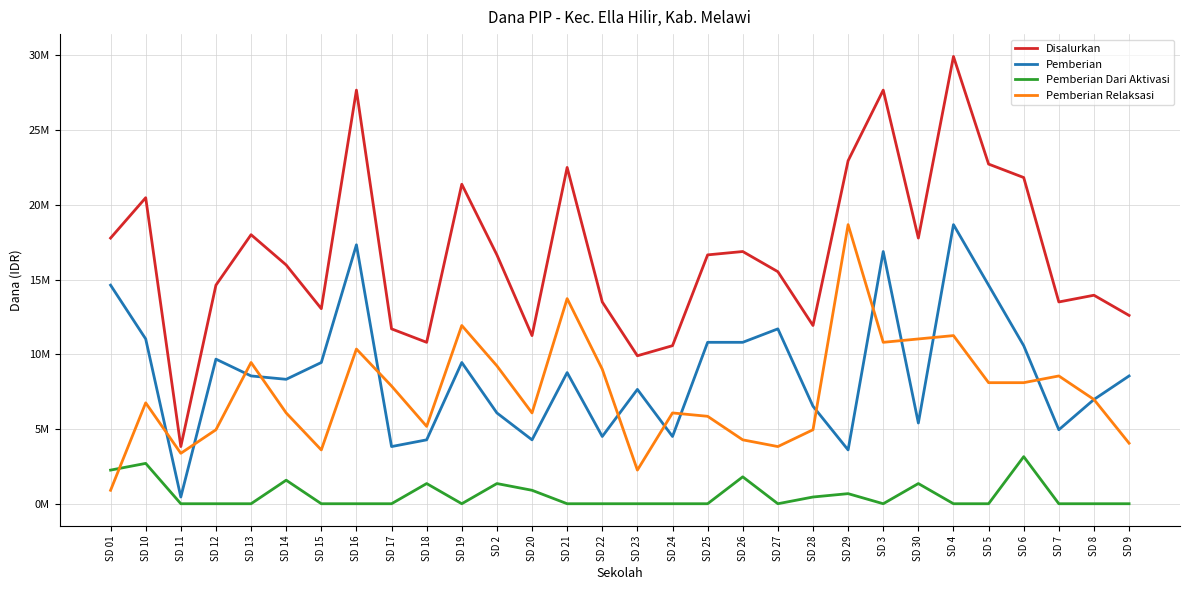

What is the spread (max minus min) of values at SD 27?

15525000